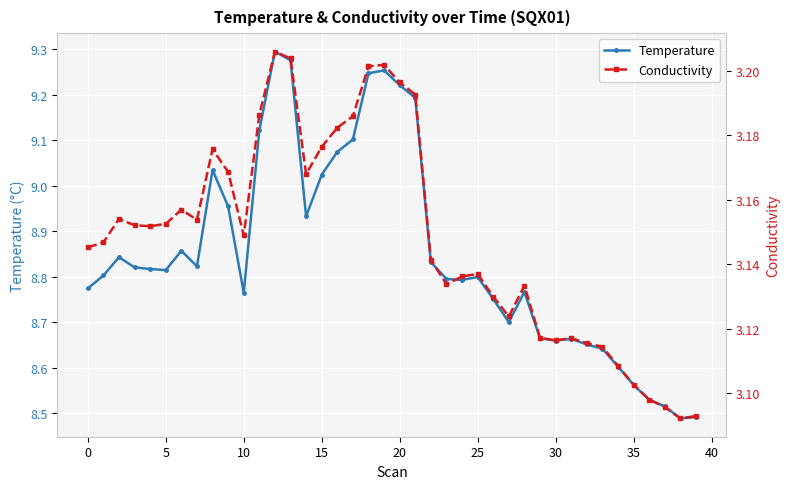

What is the maximum value shown in the chart?

9.3